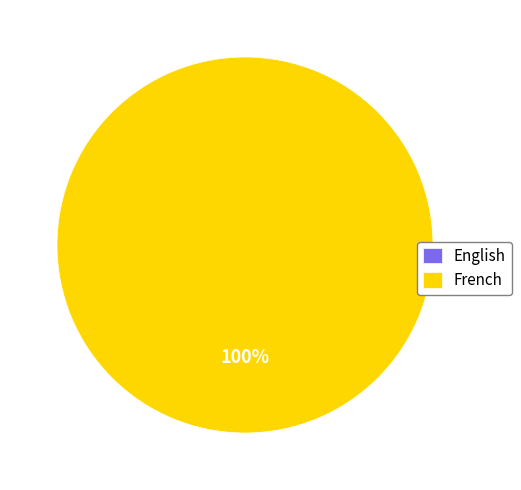

What is the change in value from English to French?

+6